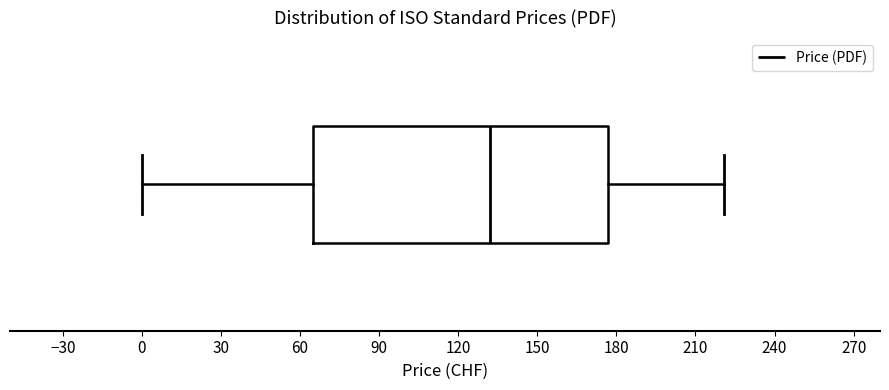

Transcribe this box plot: give where the median line is, the range the box spans, and where the two whiskers end, as read against the x-axis. The values are not printed on the chart, so give them approximately, as read against the axis.

median 130, box 65 to 175, whiskers 0 to 220